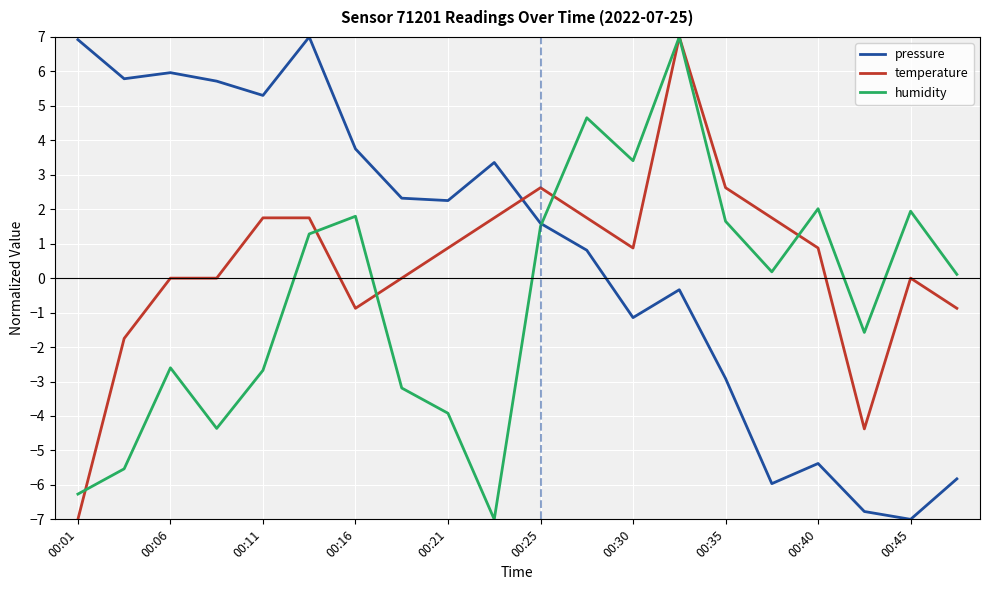

Does the chart display data point markers on the line(s)?

No